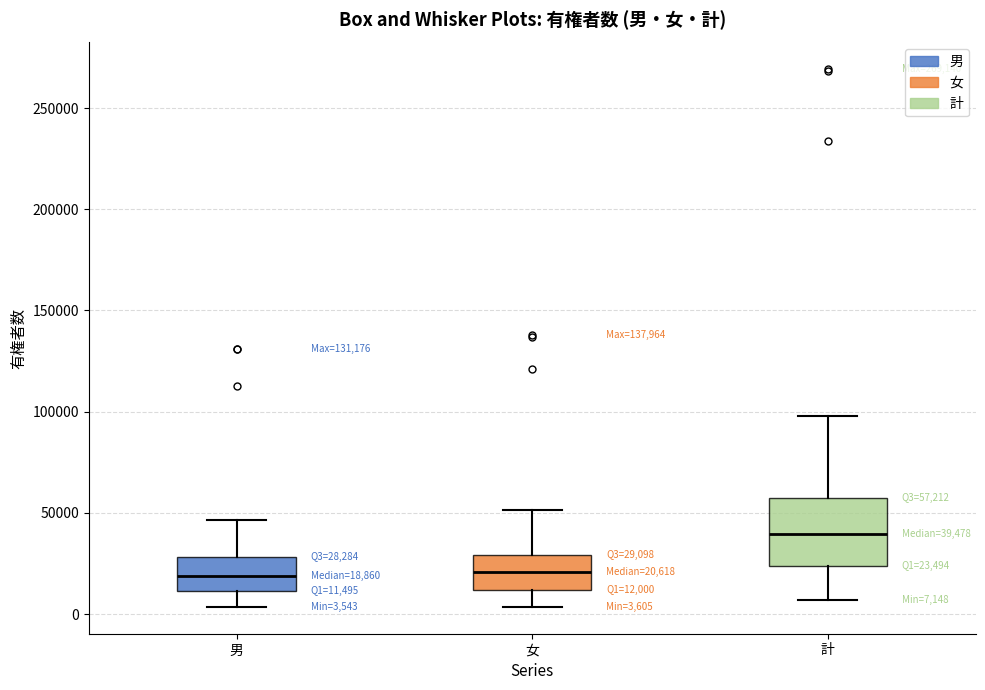

Which box is the tallest, from its lower edge to its upper edge?

計